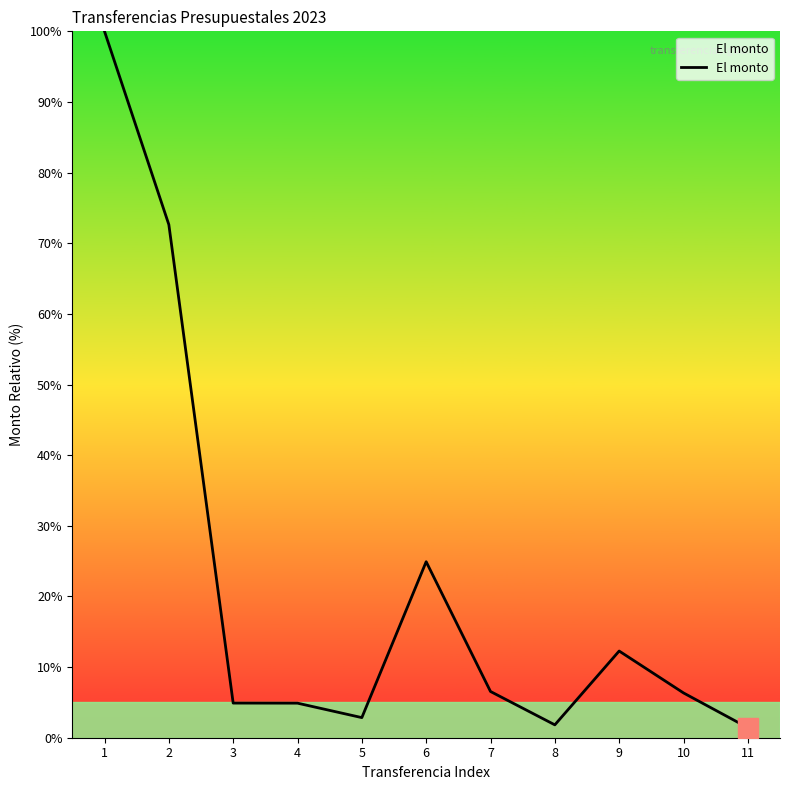

The value at 5 is 2.8. True or false?

True